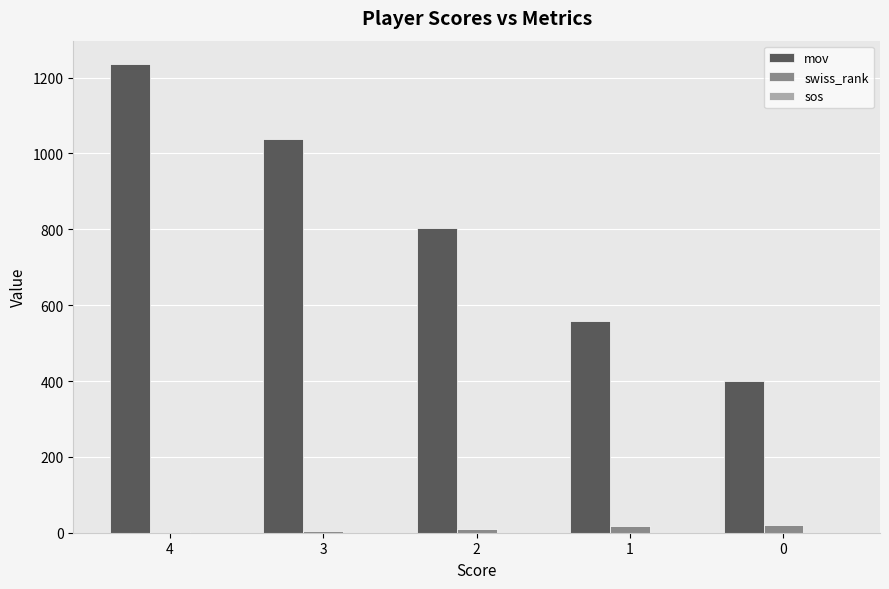

Is the value of mov at 3 greater than the value of swiss_rank at 4?

Yes